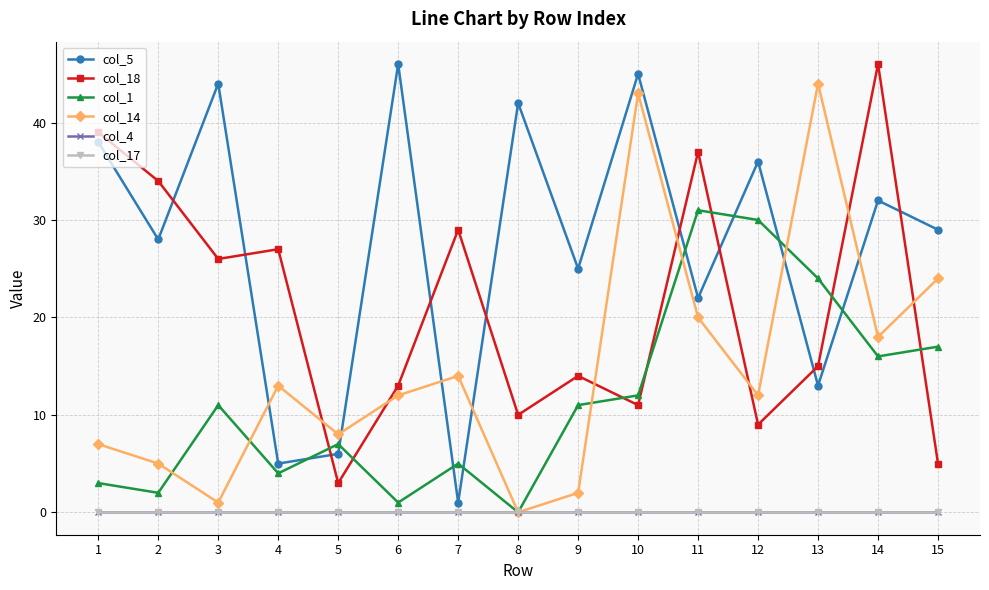

True or false: col_14 and col_5 intersect in this chart.

True